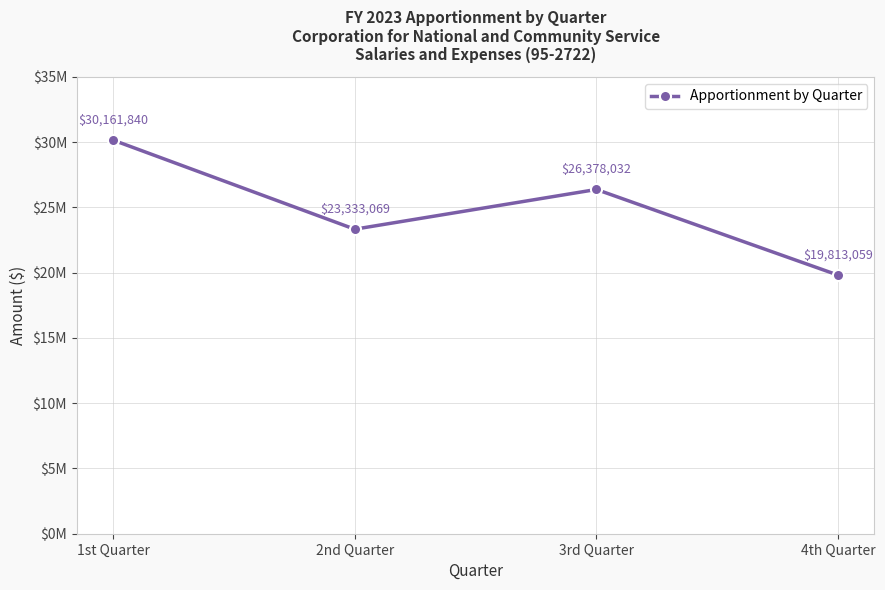

How many values are between 23333069 and 30161840?

3